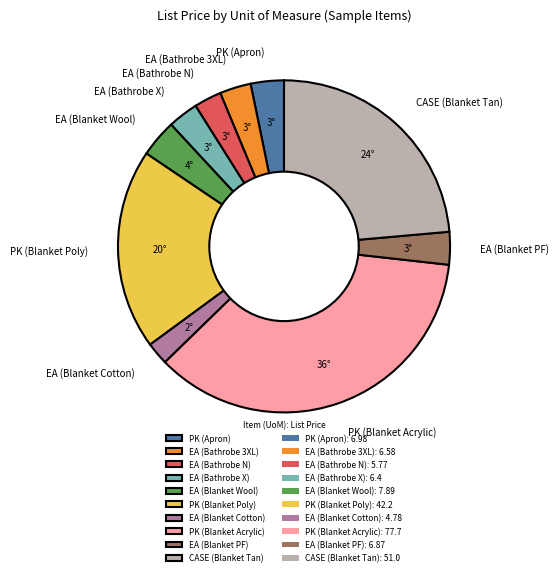

Does any single category account for the majority?

No